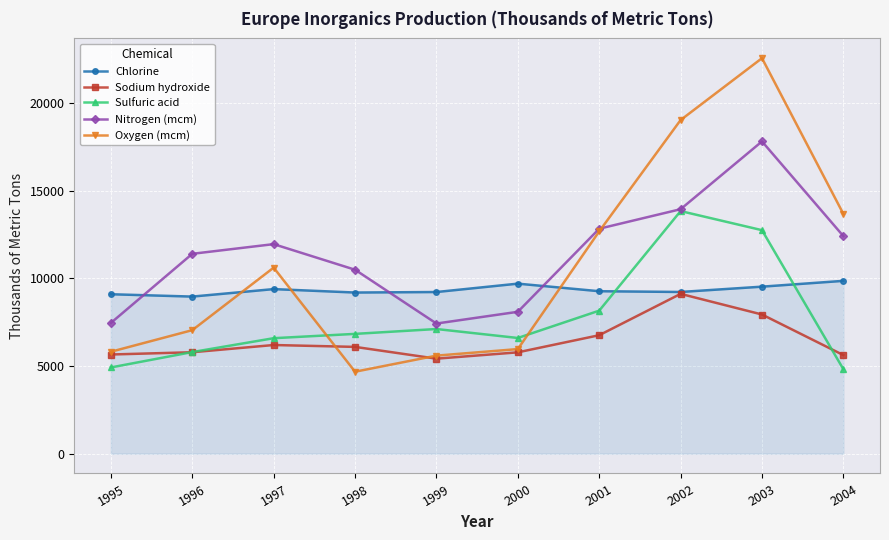

How many lines are shown in the chart?

5